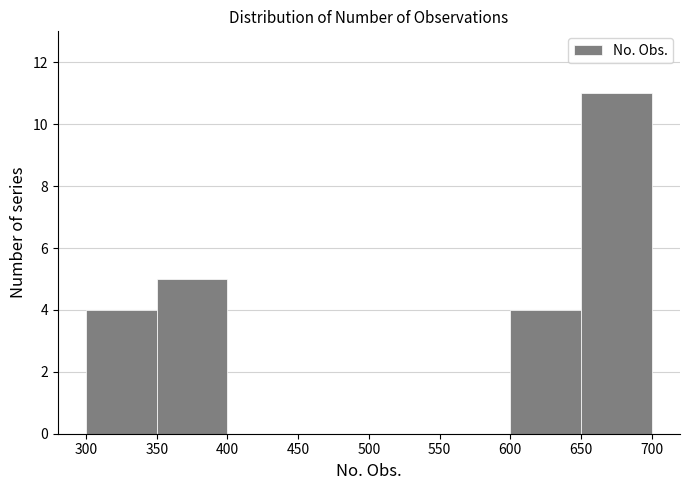

Reading left to right, transcribe this chart: for each bar, give the range it covers on the x-axis and its height. The values are not printed on the chart, so give them approximately, as read against the axis.

300 to 350: 4
350 to 400: 5
400 to 450: 0
450 to 500: 0
500 to 550: 0
550 to 600: 0
600 to 650: 4
650 to 700: 11